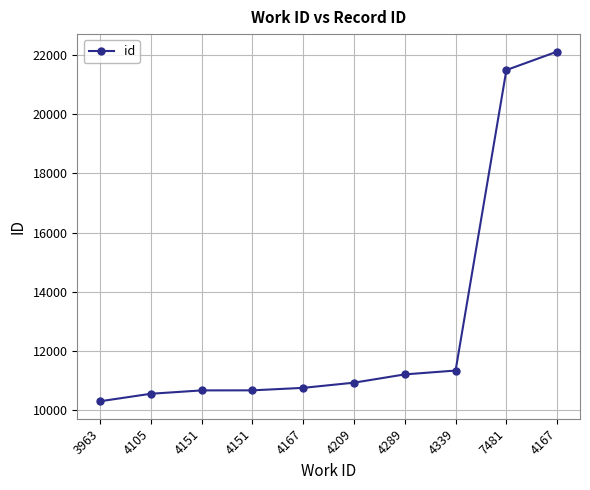

The chart shows a value of 10309 at 3963. True or false?

True